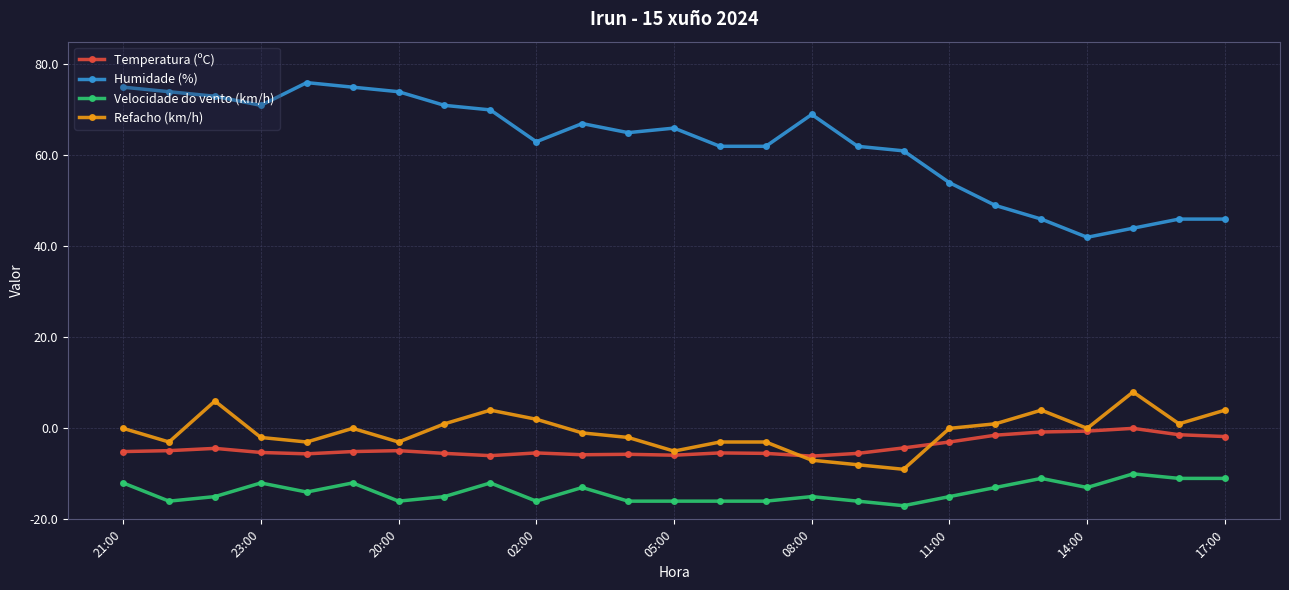

Is this an area chart (filled region under the line)?

No